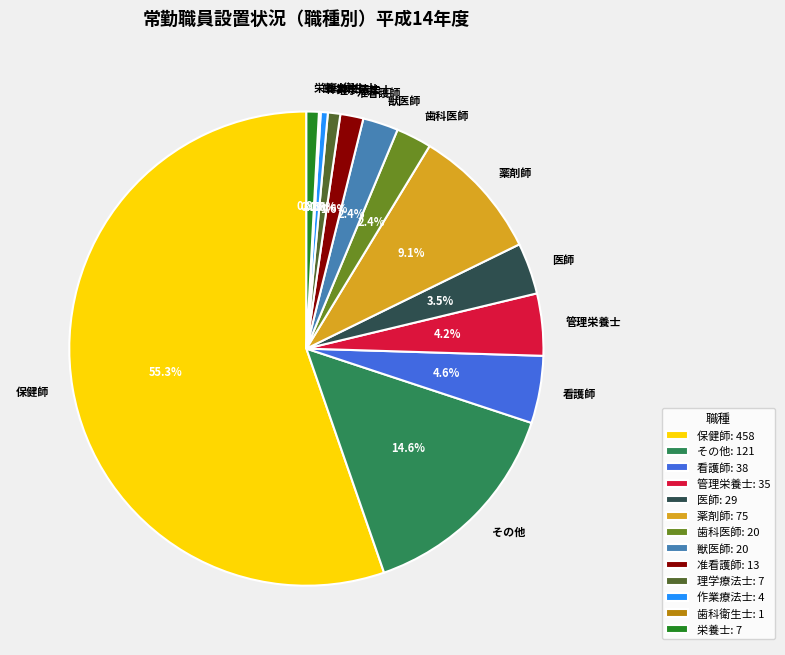

Combined, what portion of the pie is 作業療法士 and その他?

15.1%